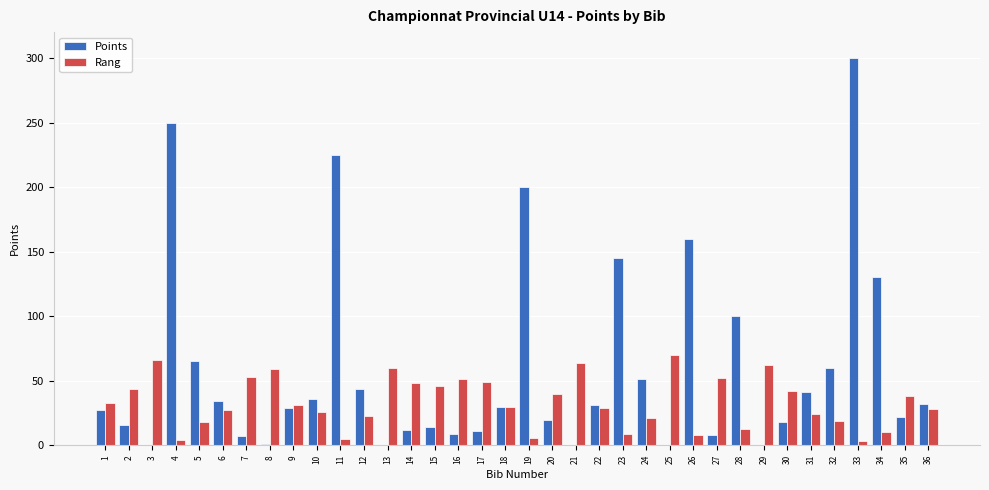

True or false: Points has a value of 31 at 22.

True